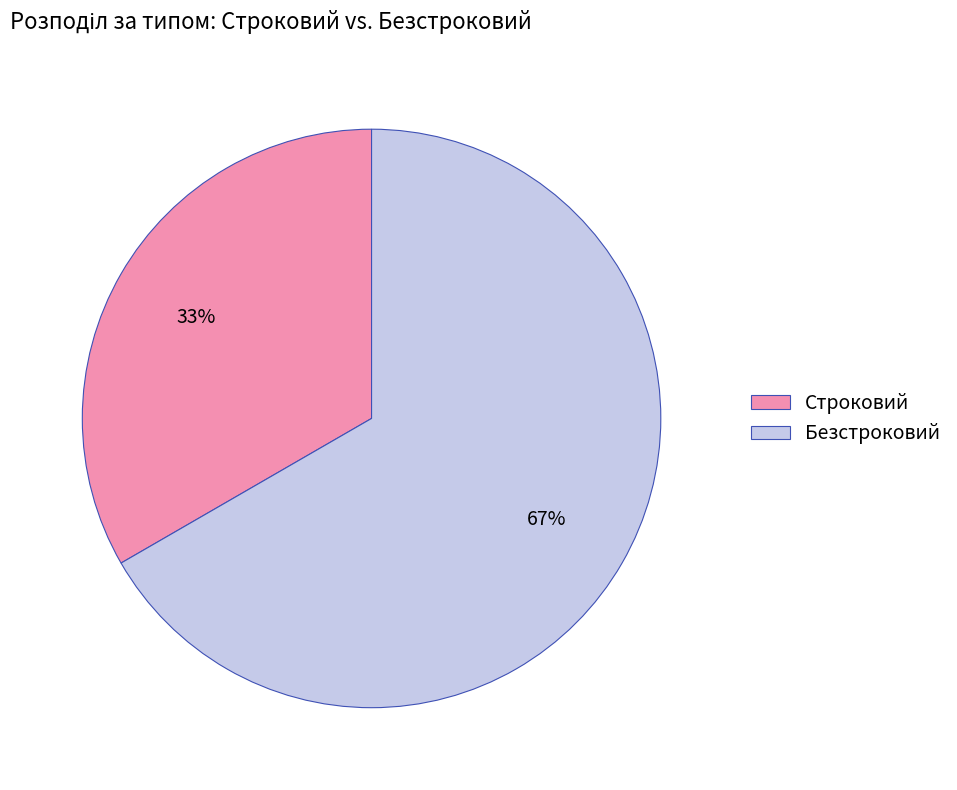

What is the largest slice in the pie chart?

Безстроковий